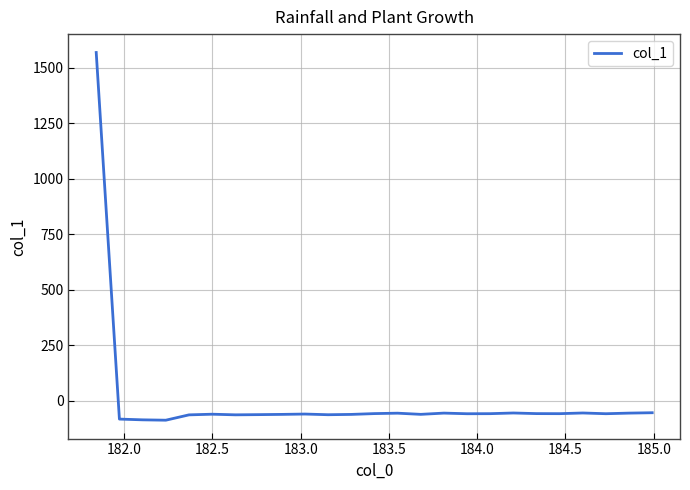

How many lines are shown in the chart?

1